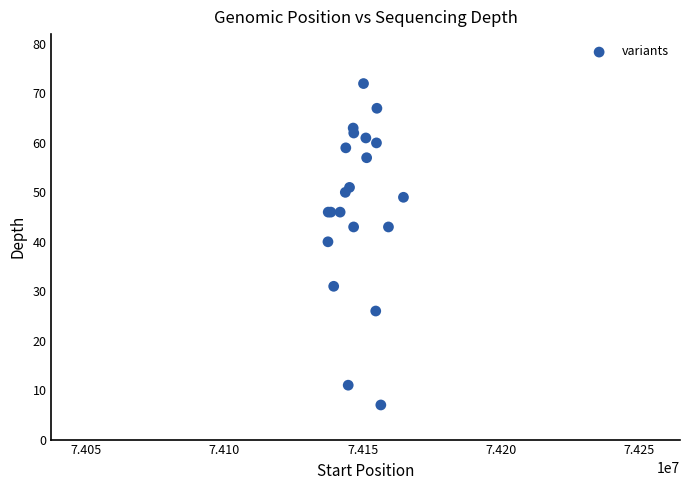

What Y value in the scatter plot is closest to 39?

40